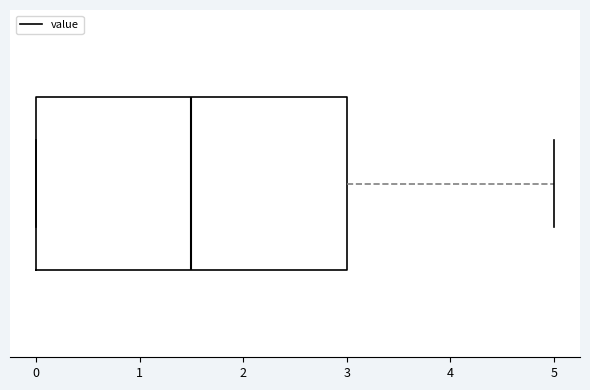

Read this box plot against the x-axis: the position of the median line, the range covered by the box, and the ends of both whiskers. The values are not printed on the chart, so give them approximately, as read against the axis.

median 1.5, box 0.0 to 3.0, whiskers 0.0 to 5.0